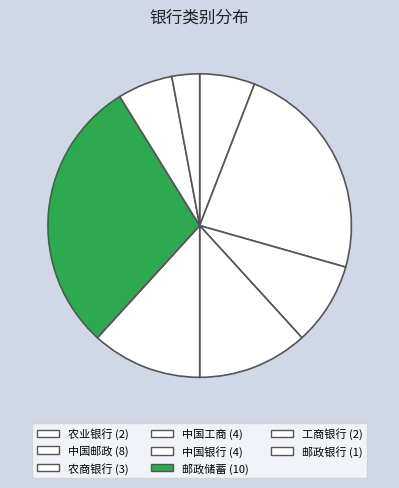

True or false: 邮政储蓄 accounts for 29% of the total.

True